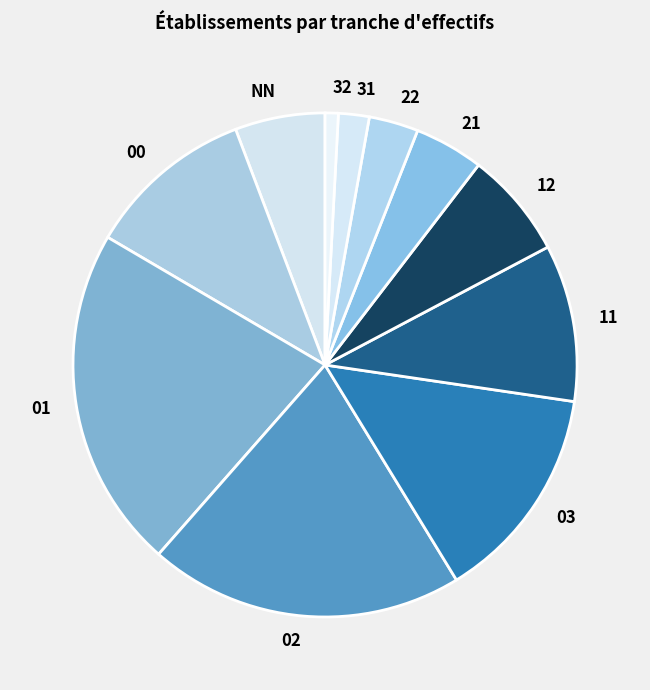

Rank the categories by value from highest to lowest.

01, 02, 03, 00, 11, 12, NN, 21, 22, 31, 32